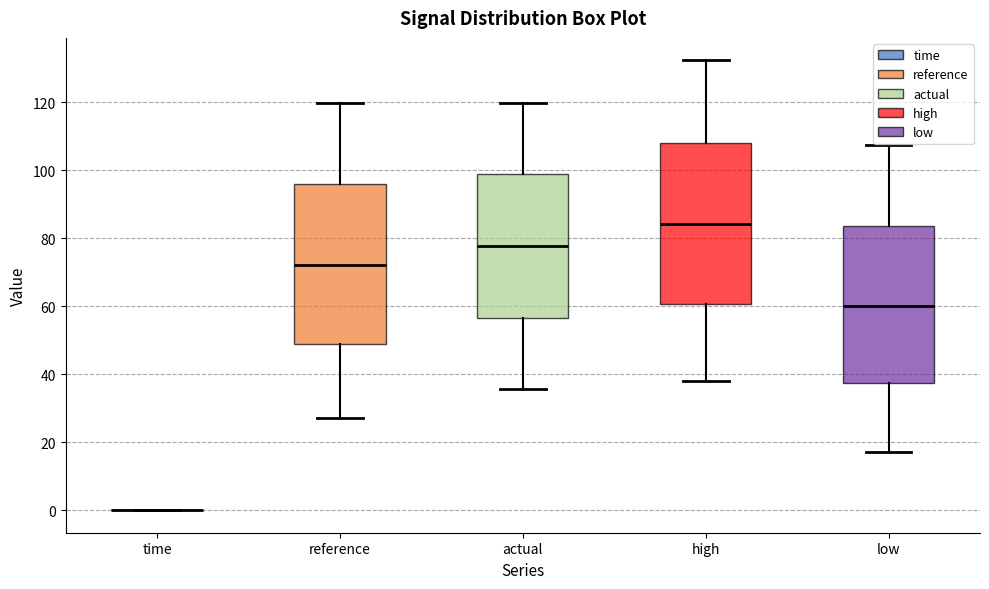

Reading left to right, read every box against the y-axis: the position of its median line, the range the box covers, and the ends of its whiskers. The values are not printed on the chart, so give them approximately, as read against the axis.

time: box collapsed to a line at 0, whiskers 0 to 0
reference: median 72, box 48 to 96, whiskers 28 to 120
actual: median 78, box 56 to 98, whiskers 36 to 120
high: median 84, box 60 to 108, whiskers 38 to 132
low: median 60, box 38 to 84, whiskers 18 to 108